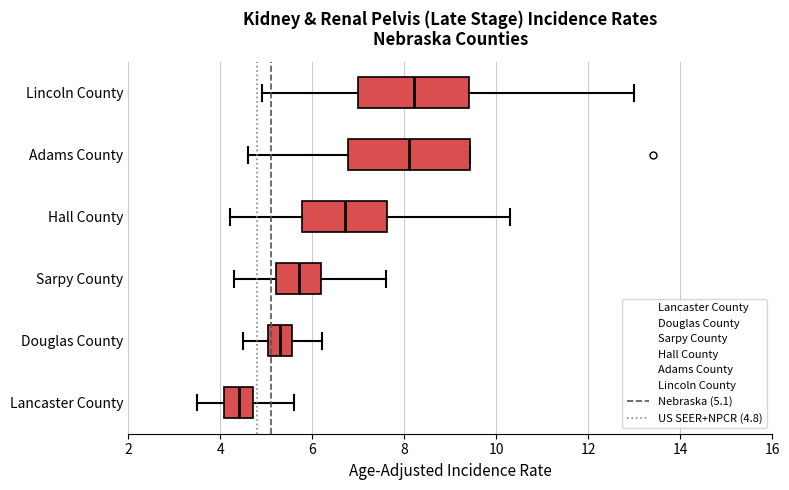

Where does the left whisker of the box for Hall County end on the x-axis? The values are not printed on the chart, so give them approximately, as read against the axis.

4.2